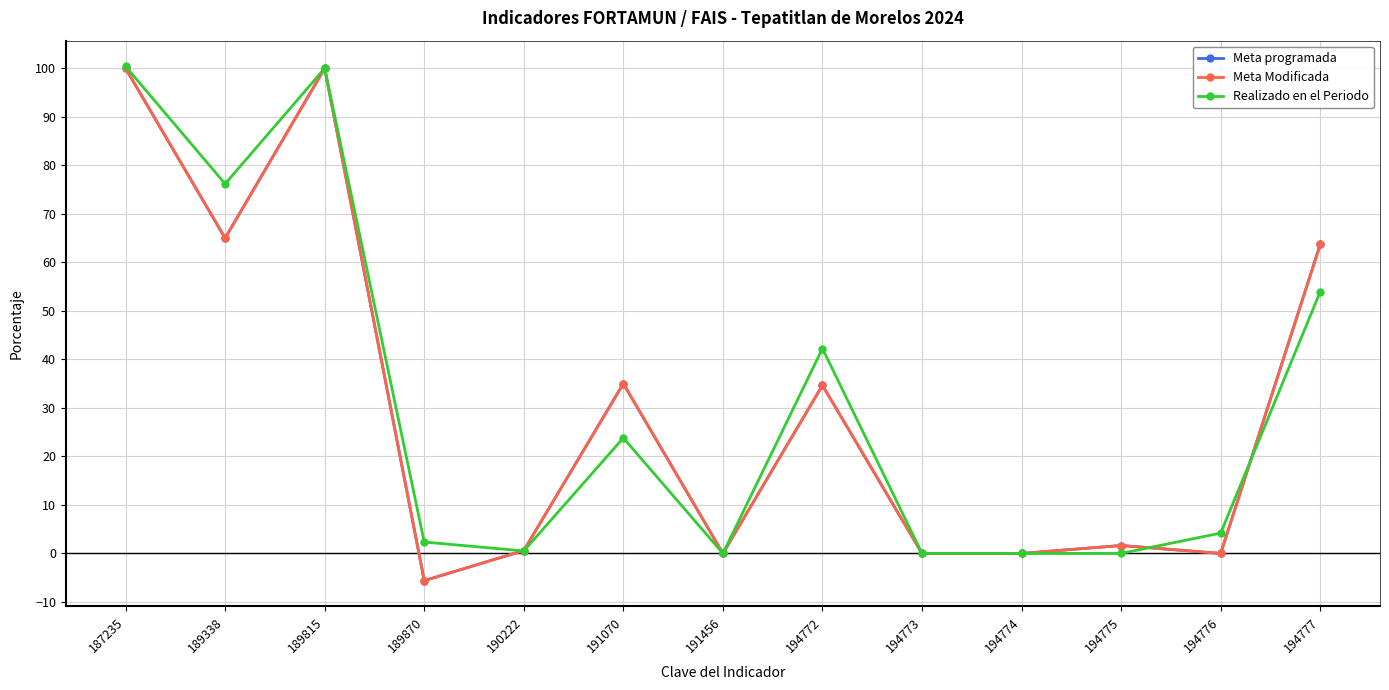

What are all the series names shown in the legend?

Meta programada, Meta Modificada, Realizado en el Periodo